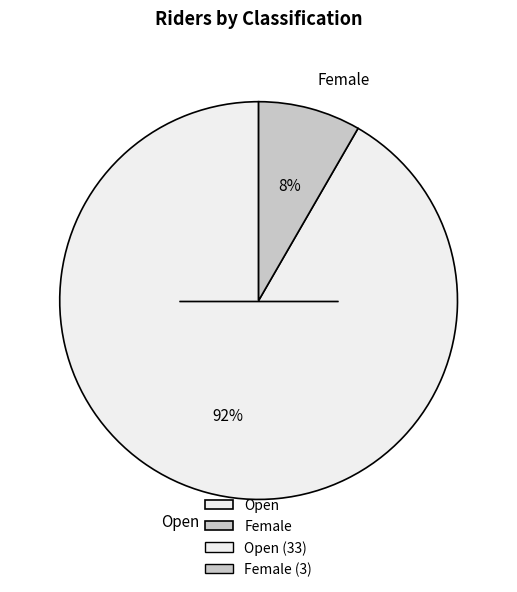

Is it true that Open is 92% of the pie?

True